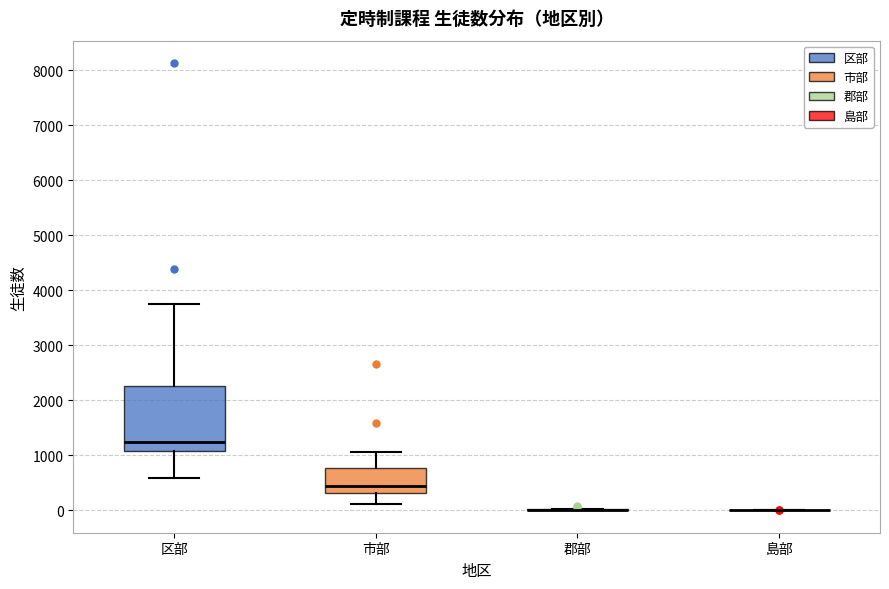

Reading left to right, read every box against the y-axis: the position of its median line, the range the box covers, and the ends of its whiskers. The values are not printed on the chart, so give them approximately, as read against the axis.

区部: median 1200, box 1100 to 2300, whiskers 600 to 3800
市部: median 400, box 300 to 800, whiskers 100 to 1100
郡部: box collapsed to a line at 0, whiskers 0 to 0
島部: box collapsed to a line at 0, whiskers 0 to 0